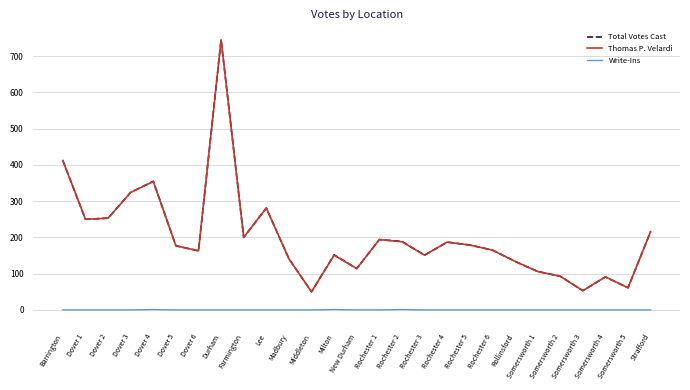

What are all the series names shown in the legend?

Total Votes Cast, Thomas P. Velardi, Write-Ins